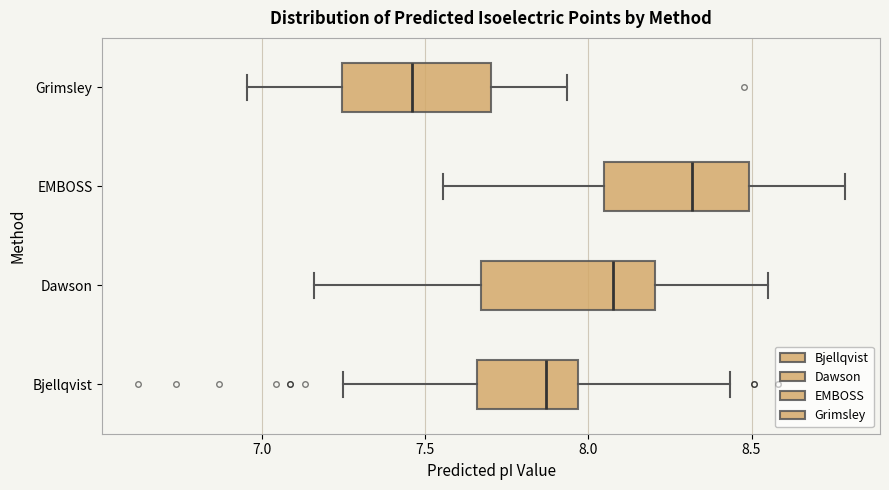

Reading bottom to top, read every box against the x-axis: the position of its median line, the range the box covers, and the ends of its whiskers. The values are not printed on the chart, so give them approximately, as read against the axis.

Bjellqvist: median 7.85, box 7.65 to 7.95, whiskers 7.25 to 8.45
Dawson: median 8.10, box 7.65 to 8.20, whiskers 7.15 to 8.55
EMBOSS: median 8.30, box 8.05 to 8.50, whiskers 7.55 to 8.80
Grimsley: median 7.45, box 7.25 to 7.70, whiskers 6.95 to 7.95